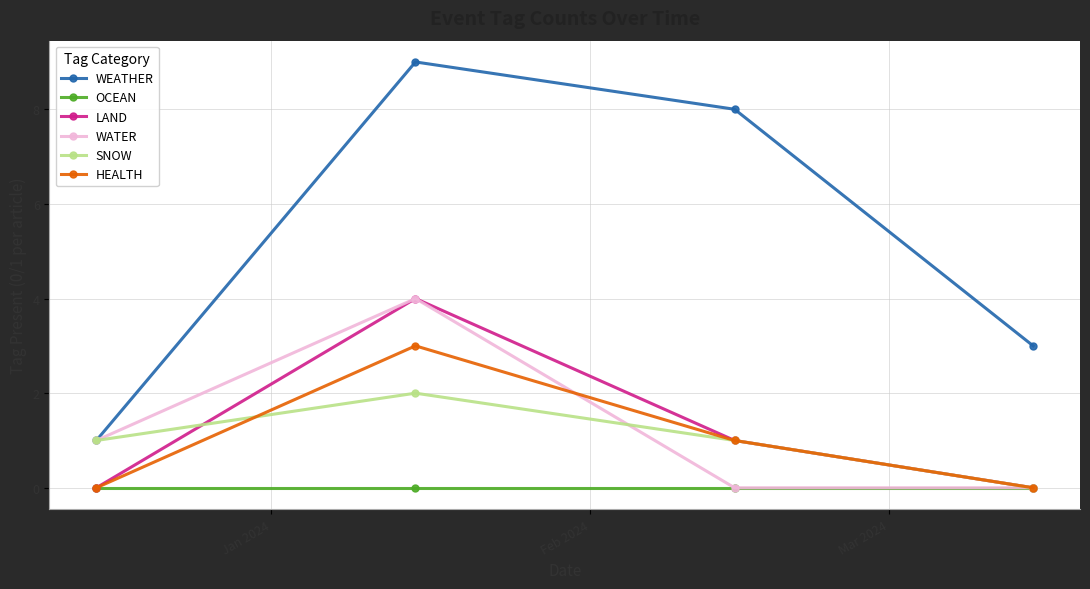

Which series has the largest range (max minus min)?

WEATHER